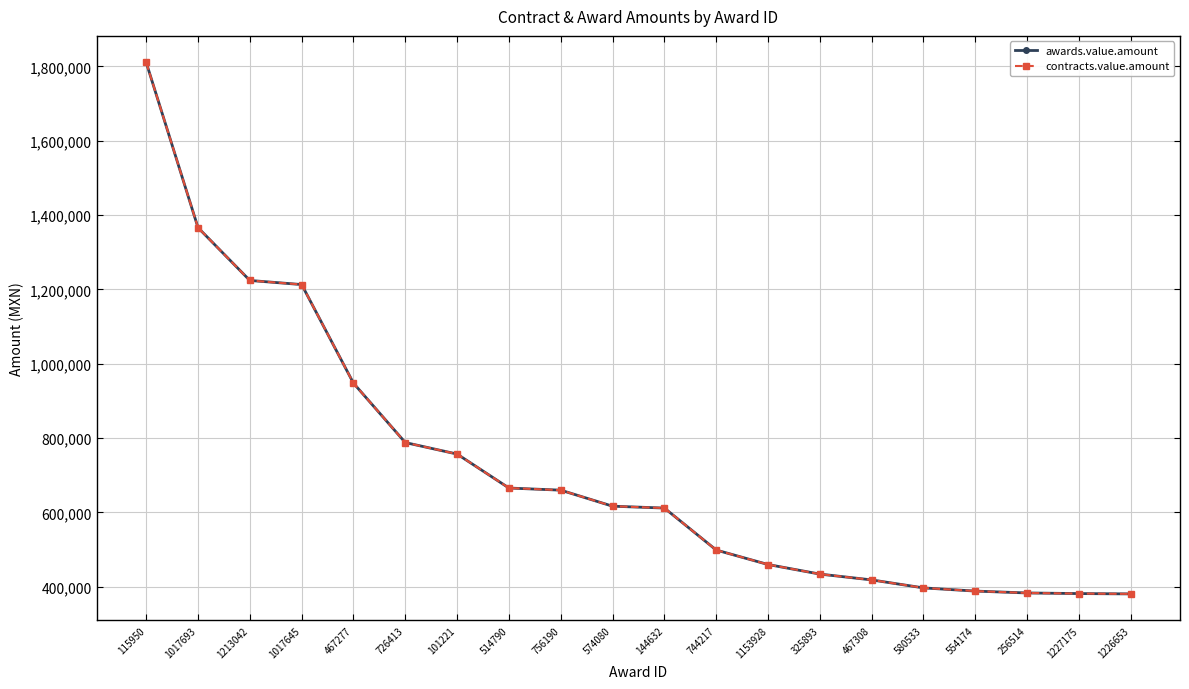

What is the difference between the maximum and minimum values in the contracts.value.amount series?

1429317.5